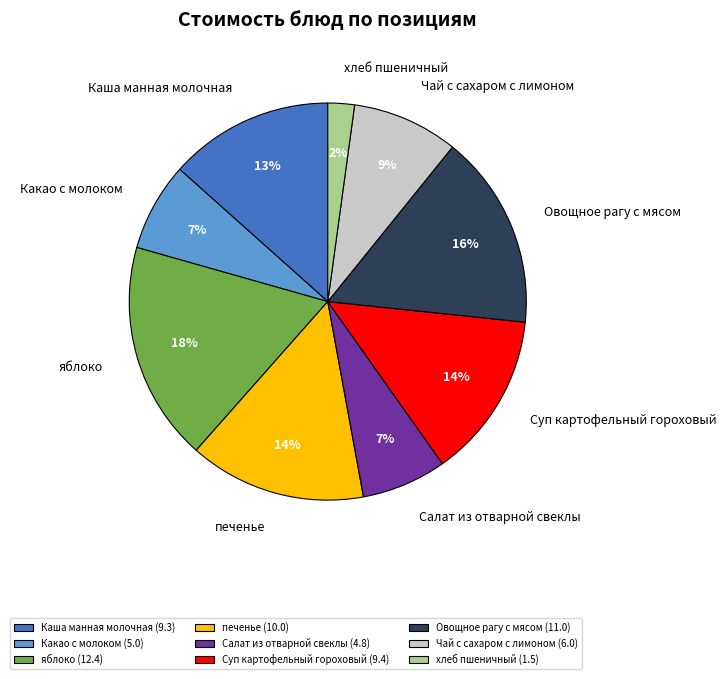

Do хлеб пшеничный and Салат из отварной свеклы together represent more than half of the pie?

No